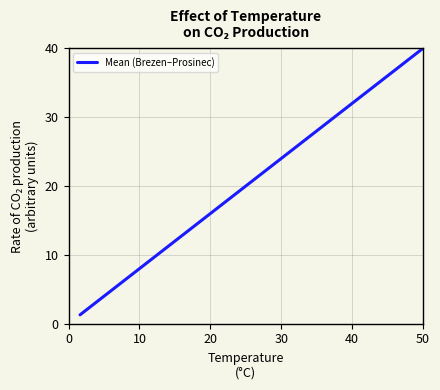

What is the smallest value displayed?

1.3